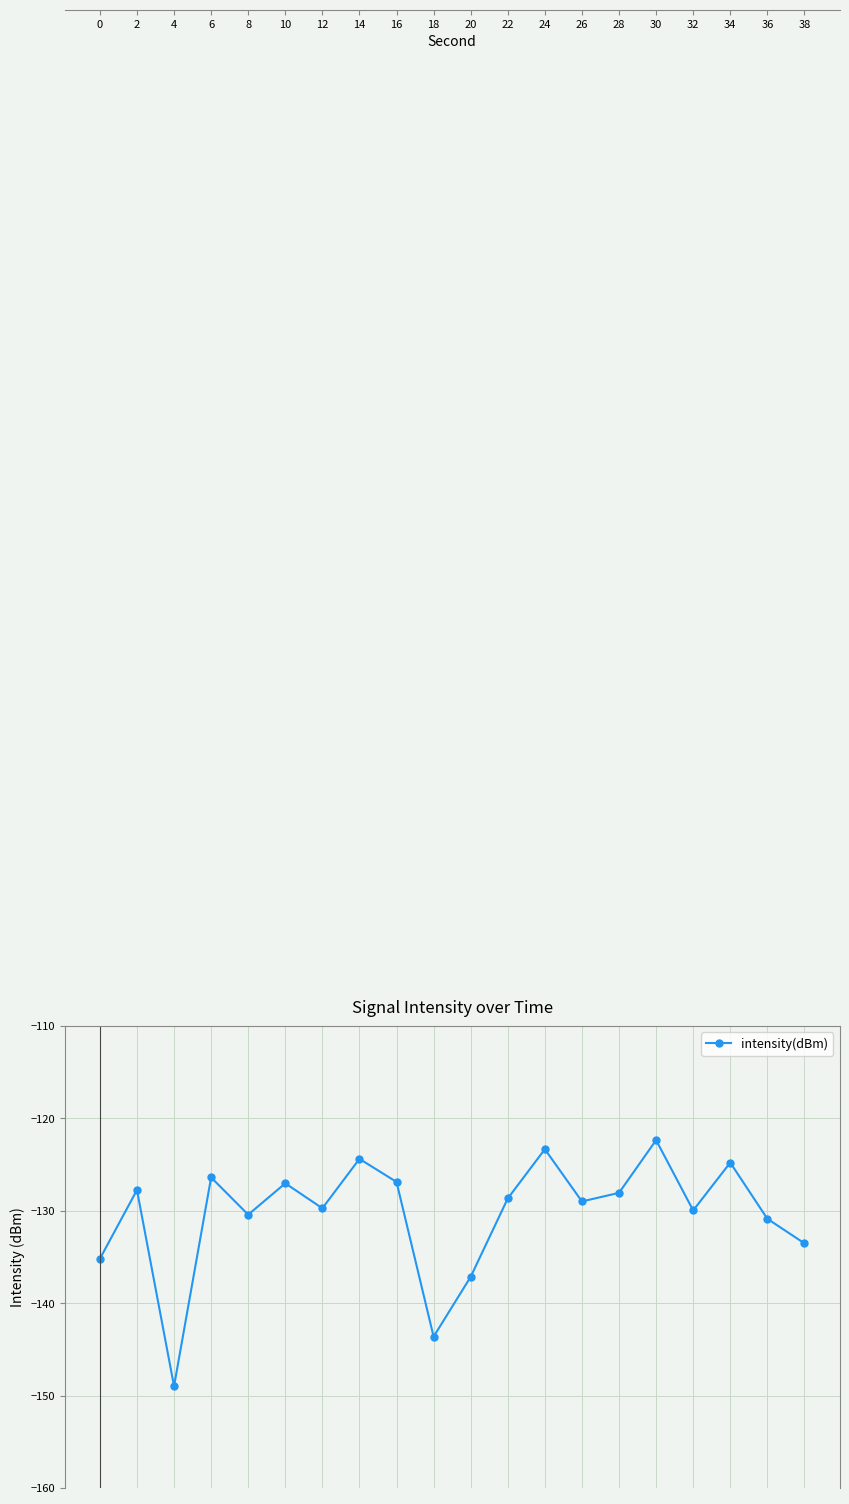

How many lines are shown in the chart?

1